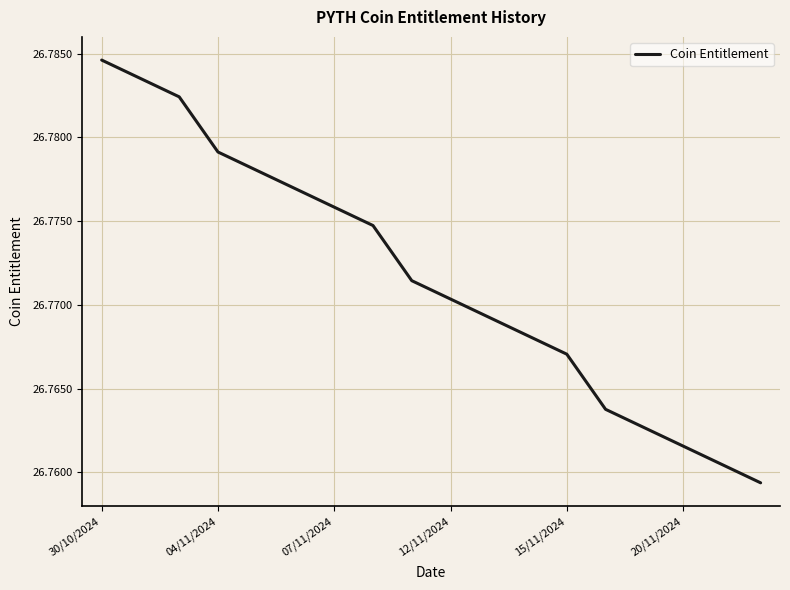

What is the value of the 8th point from the left?

26.8